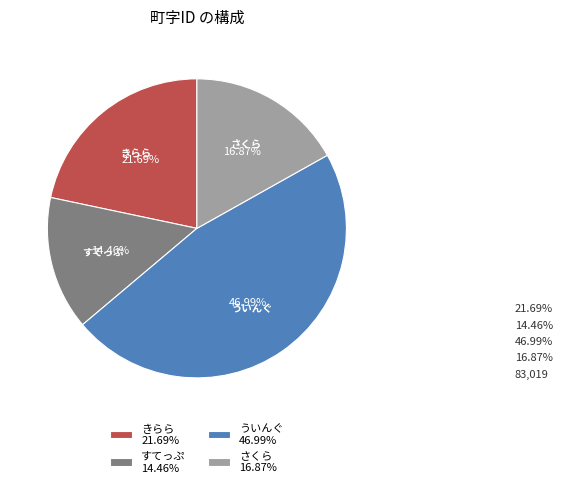

Is there a majority slice in this chart?

No